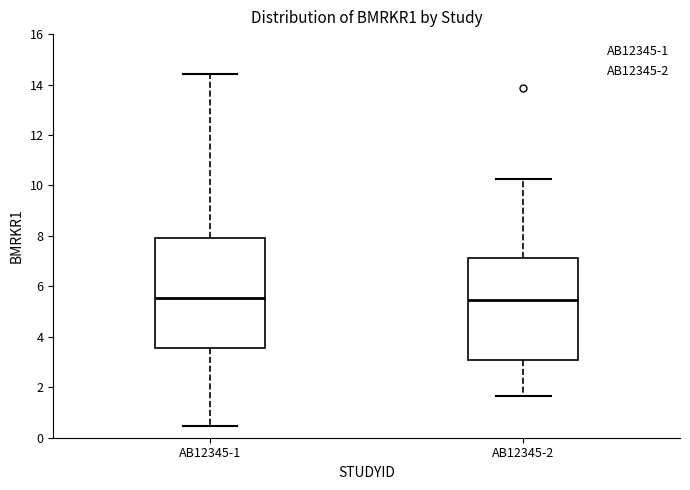

Reading left to right, transcribe this box plot: for each box, give where its median line is, the range the box spans, and where its two whiskers end, as read against the y-axis. The values are not printed on the chart, so give them approximately, as read against the axis.

AB12345-1: median 5.6, box 3.6 to 8.0, whiskers 0.4 to 14.4
AB12345-2: median 5.4, box 3.0 to 7.2, whiskers 1.6 to 10.2